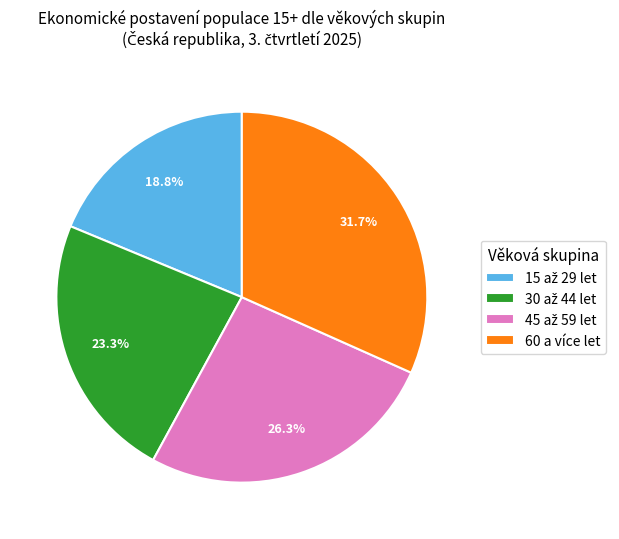

What is the largest slice in the pie chart?

60 a více let